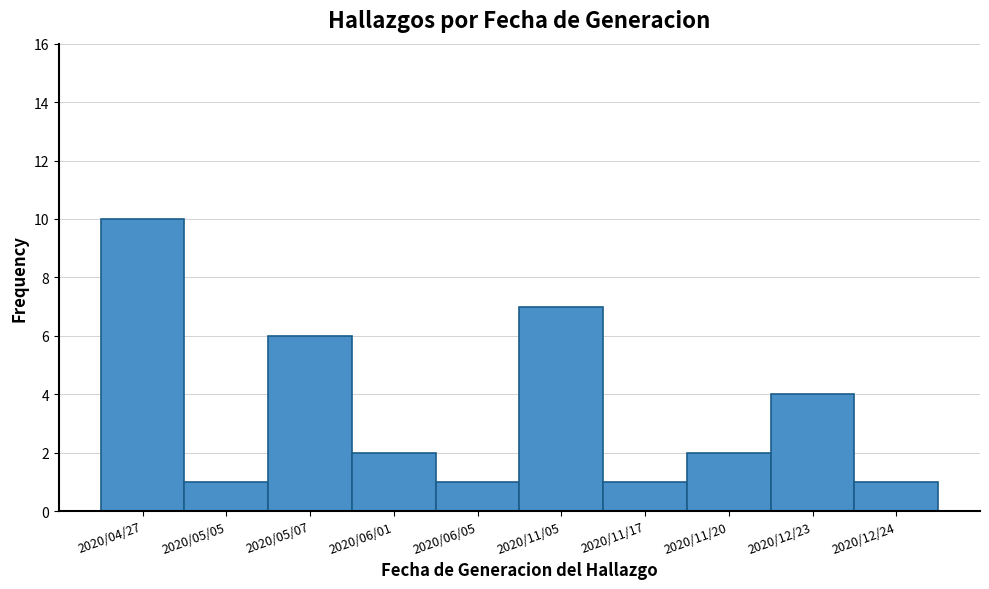

Reading left to right, transcribe all the data shown in this chart.

2020/04/27=10	2020/05/05=1	2020/05/07=6	2020/06/01=2	2020/06/05=1	2020/11/05=7	2020/11/17=1	2020/11/20=2	2020/12/23=4	2020/12/24=1